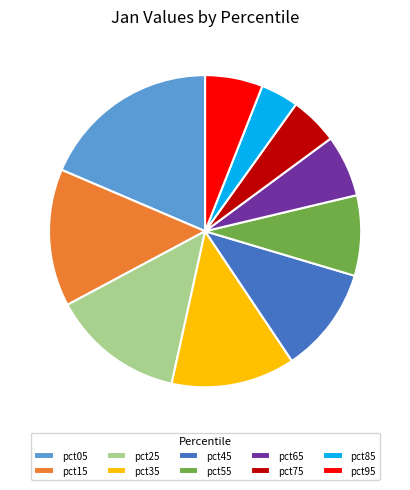

Which category has the biggest portion of the pie?

pct05